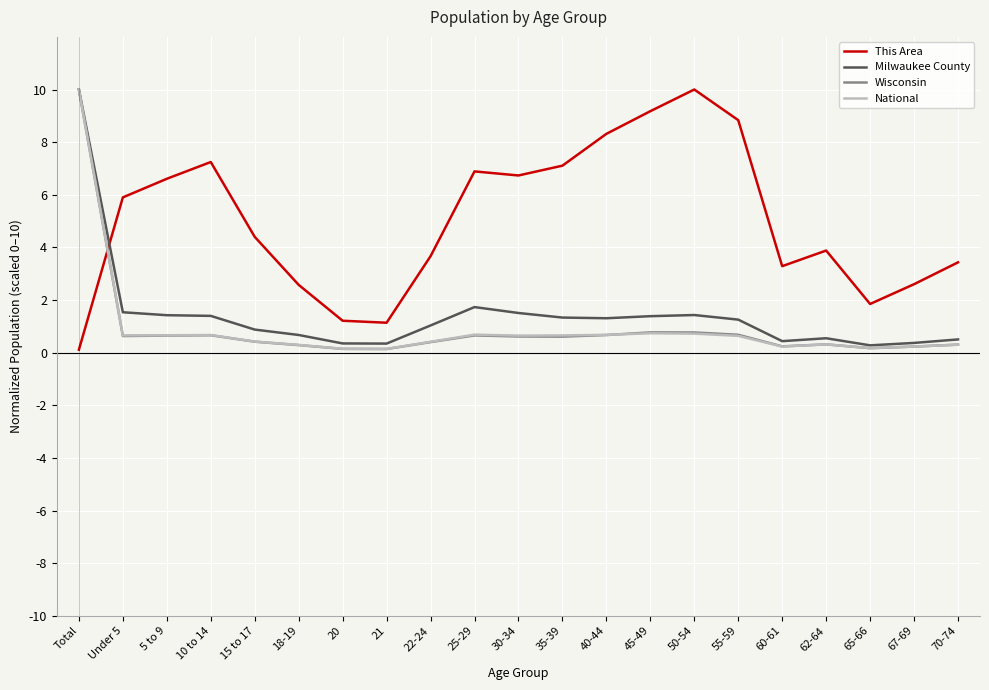

True or false: This Area and National cross at least once.

True